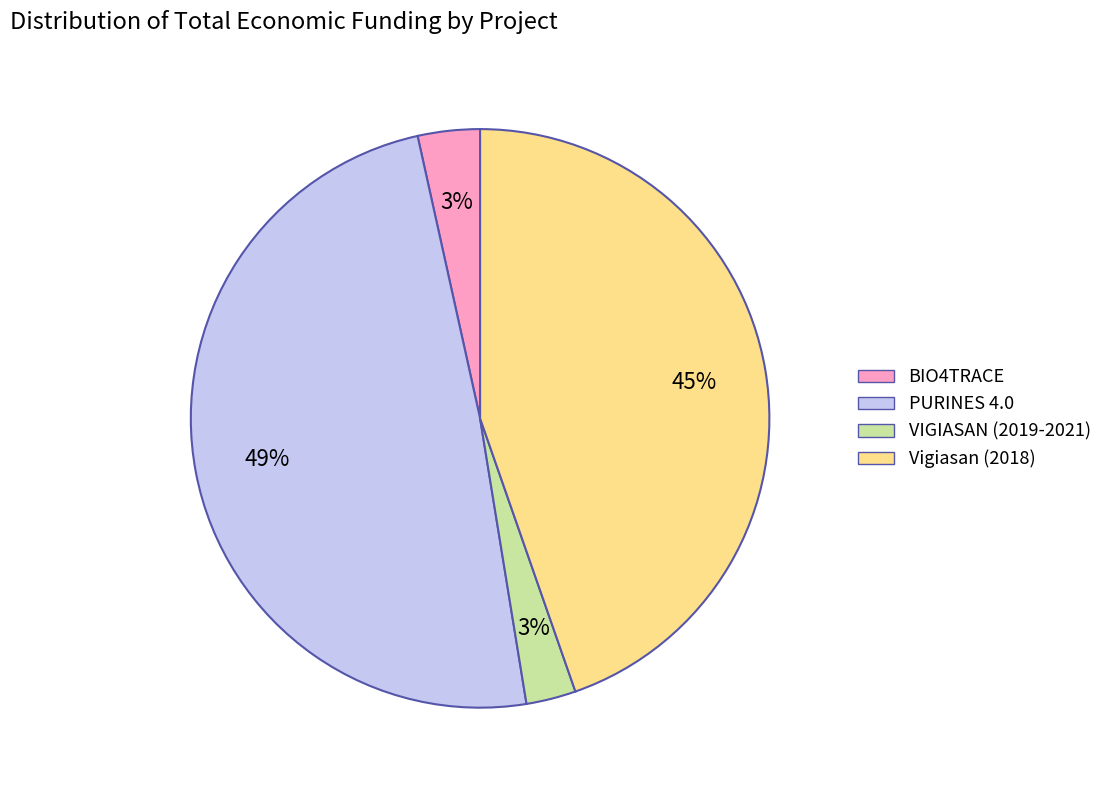

Do Vigiasan (2018) and VIGIASAN (2019-2021) together represent more than half of the pie?

No